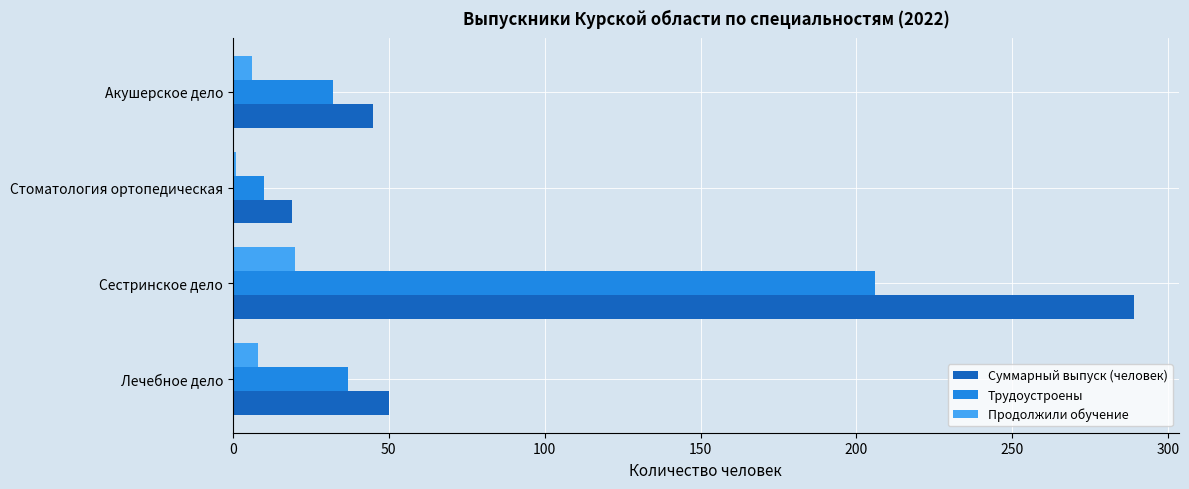

Is it true that Суммарный выпуск (человек) equals 50 at Лечебное дело?

True